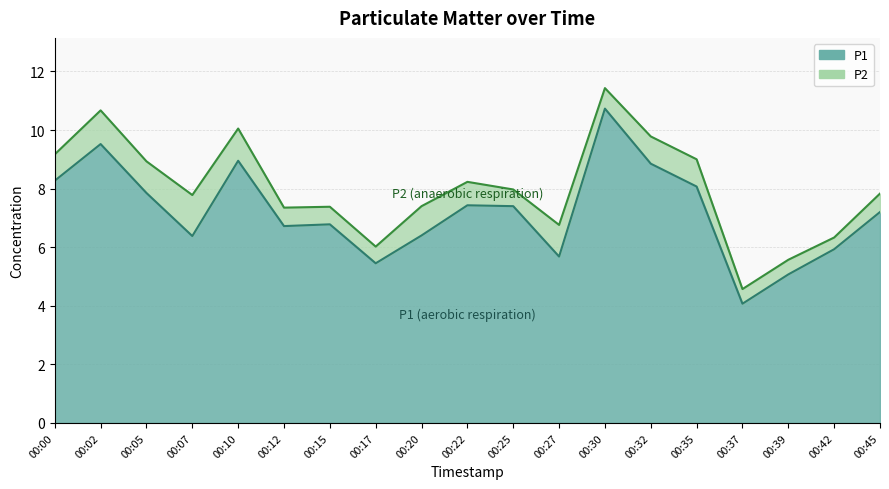

Which label corresponds to the largest value in the chart?

00:30